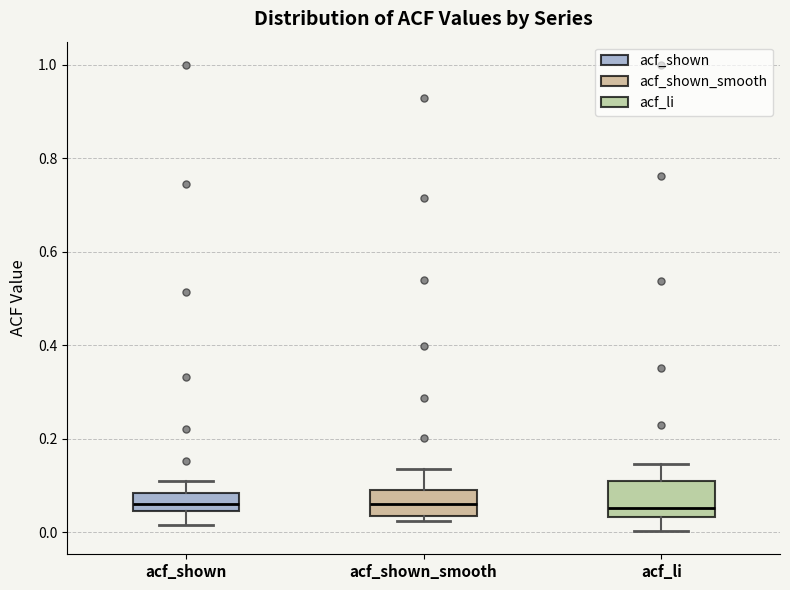

Where is the upper edge of the box for acf_shown_smooth on the y-axis? The values are not printed on the chart, so give them approximately, as read against the axis.

0.10